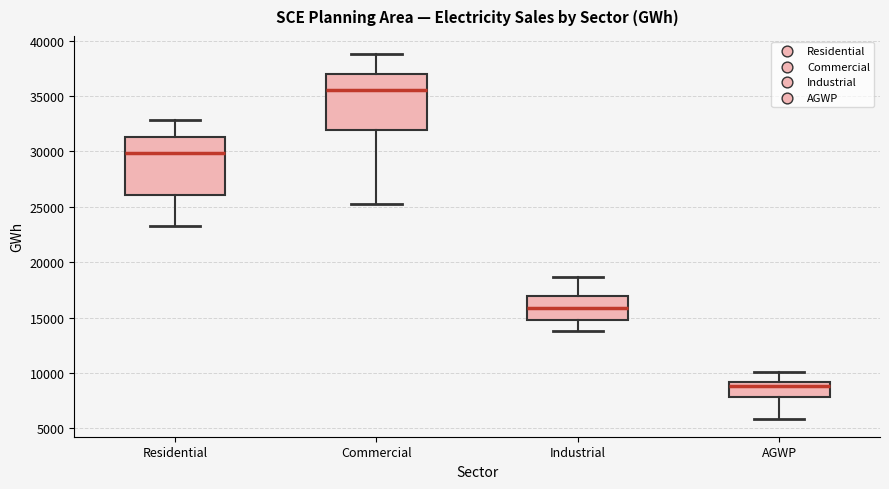

Which box's median line is the highest?

Commercial